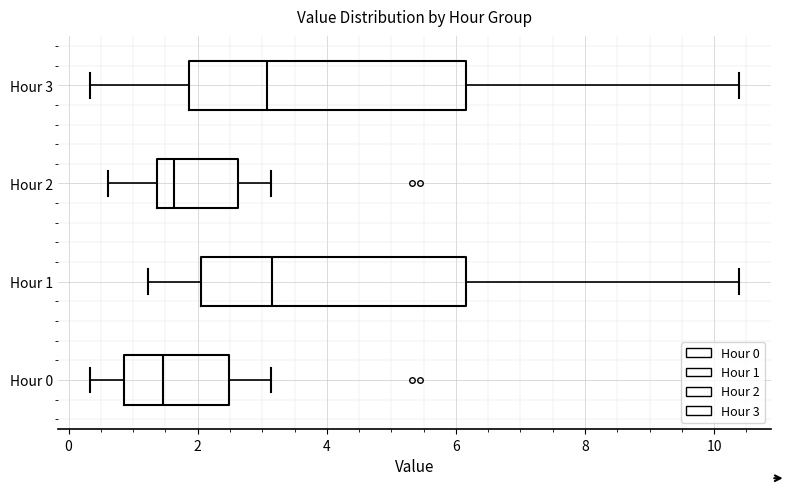

Reading bottom to top, read every box against the x-axis: the position of its median line, the range the box covers, and the ends of its whiskers. The values are not printed on the chart, so give them approximately, as read against the axis.

Hour 0: median 1.4, box 0.8 to 2.4, whiskers 0.4 to 3.2
Hour 1: median 3.2, box 2.0 to 6.2, whiskers 1.2 to 10.4
Hour 2: median 1.6, box 1.4 to 2.6, whiskers 0.6 to 3.2
Hour 3: median 3.0, box 1.8 to 6.2, whiskers 0.4 to 10.4